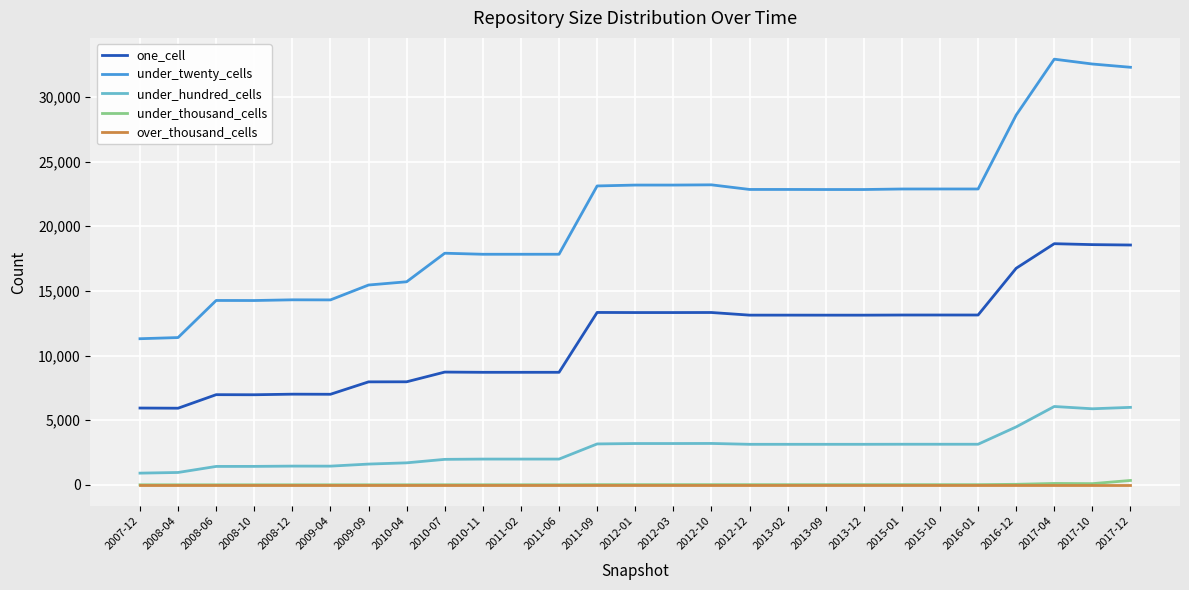

What is the spread (max minus min) of values at 2013-12?

22842